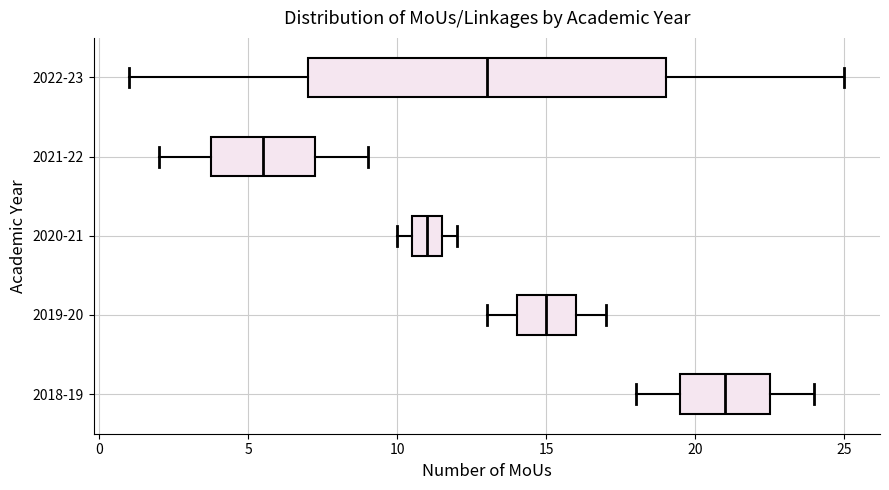

Which box is the widest, from its left edge to its right edge?

2022-23